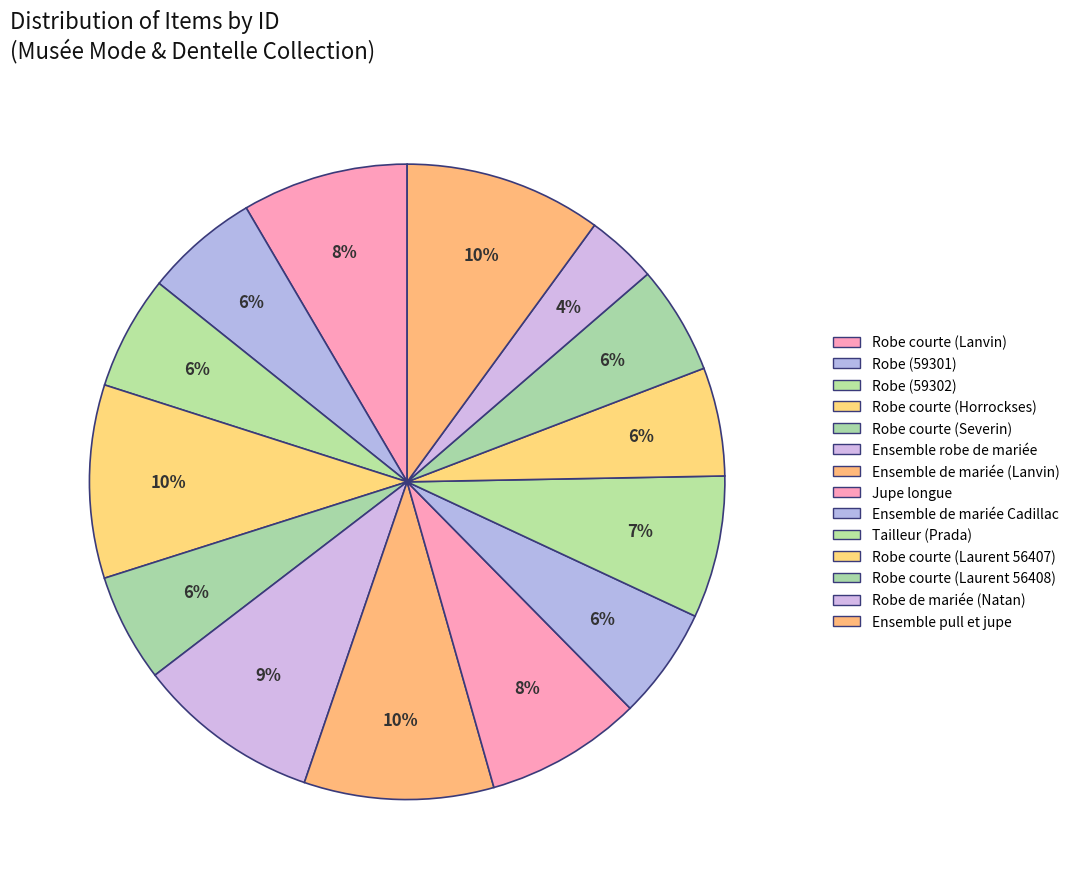

What percentage do Robe courte (Laurent 56407) and Ensemble pull et jupe together represent?

15.6%